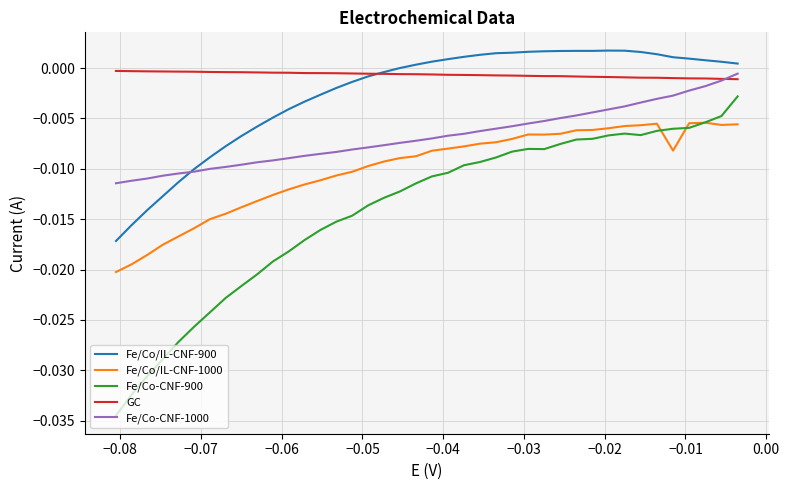

Which series has the largest range (max minus min)?

Fe/Co-CNF-900